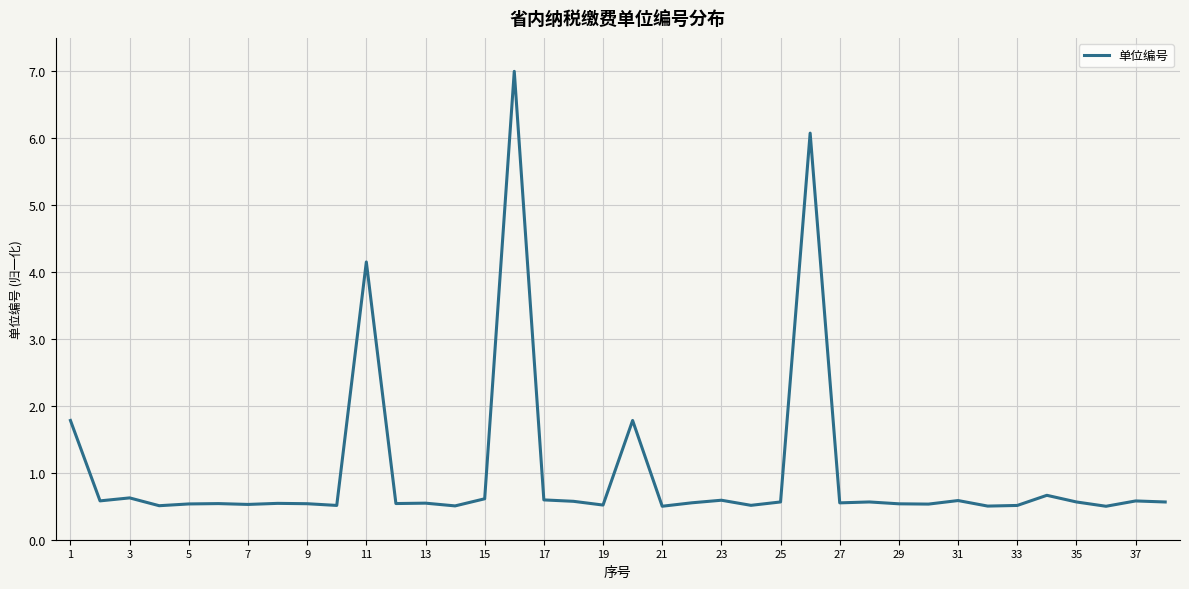

What is the greatest value displayed?

7.0